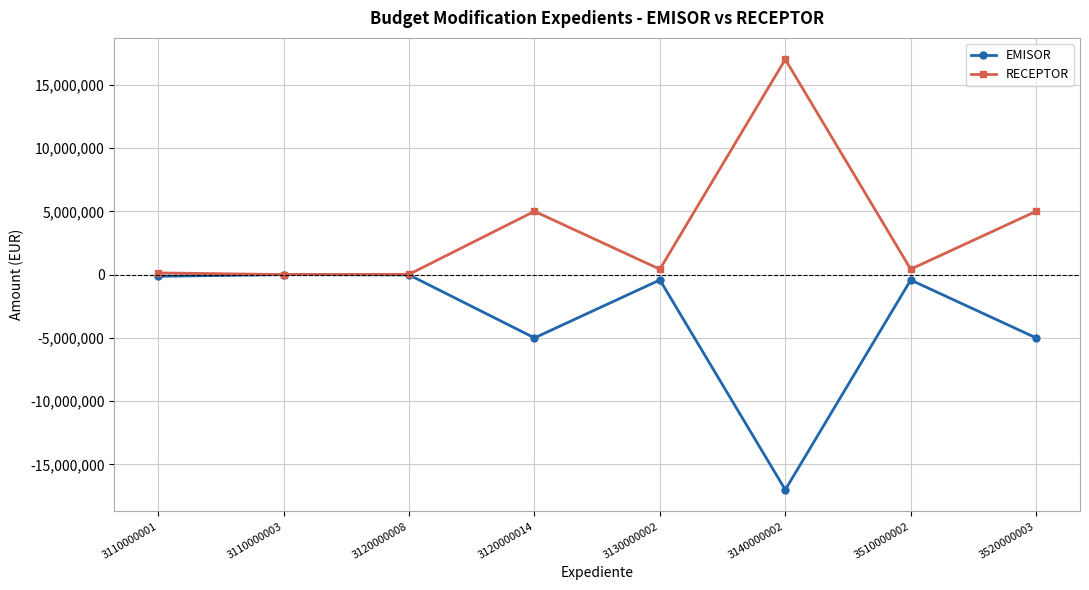

At 3130000002, list the series in order from smallest to largest.

EMISOR, RECEPTOR